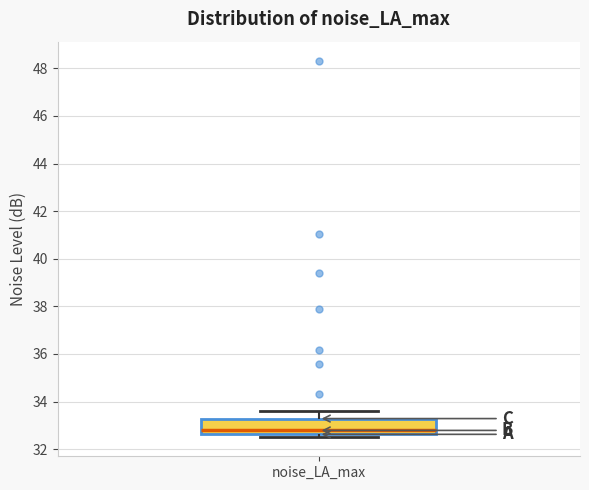

Transcribe this box plot: give where the median line is, the range the box spans, and where the two whiskers end, as read against the y-axis. The values are not printed on the chart, so give them approximately, as read against the axis.

median 32.8, box 32.6 to 33.2, whiskers 32.4 to 33.6